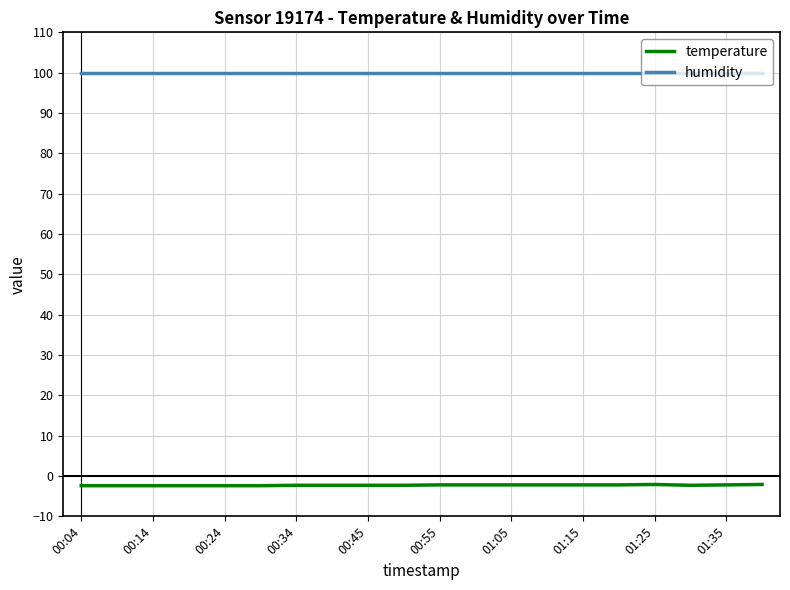

What are all the series names shown in the legend?

temperature, humidity